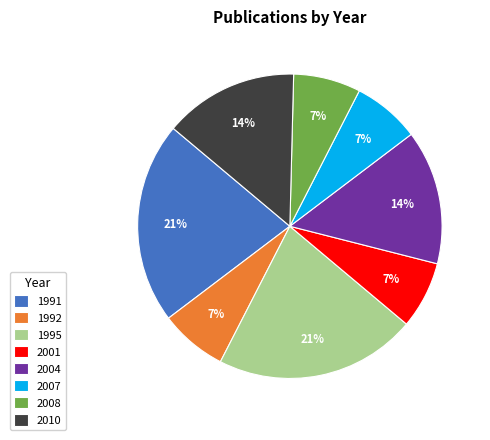

The 1991 slice represents 16% of the pie. True or false?

False